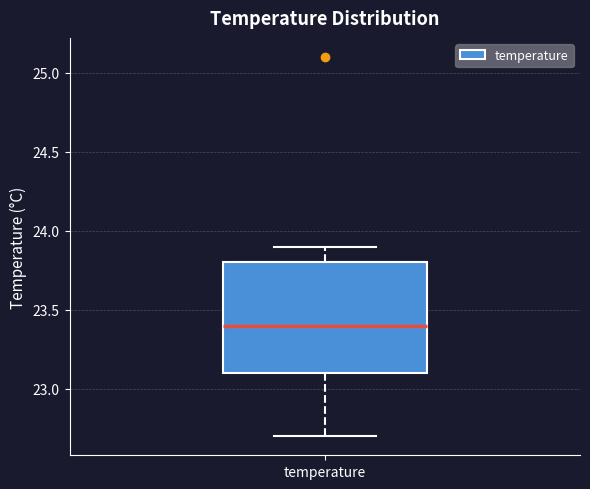

Transcribe this box plot: give where the median line is, the range the box spans, and where the two whiskers end, as read against the y-axis. The values are not printed on the chart, so give them approximately, as read against the axis.

median 23.4, box 23.1 to 23.8, whiskers 22.7 to 23.9